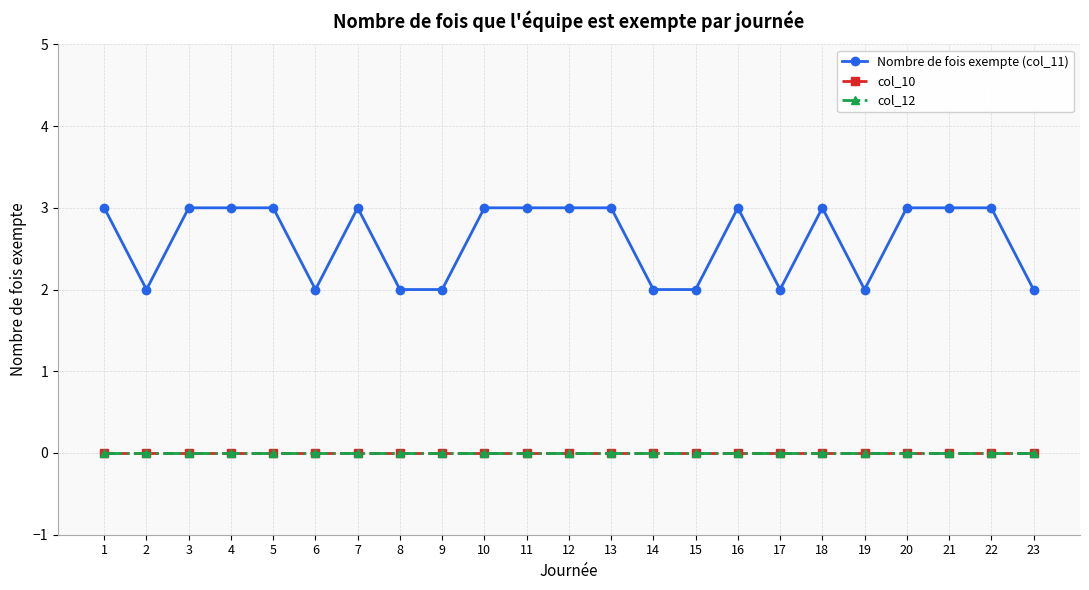

Reading left to right, list all the values displayed in this chart.

Nombre de fois exempte (col_11): 1=3	2=2	3=3	4=3	5=3	6=2	7=3	8=2	9=2	10=3	11=3	12=3	13=3	14=2	15=2	16=3	17=2	18=3	19=2	20=3	21=3	22=3	23=2
col_10: 1=0	2=0	3=0	4=0	5=0	6=0	7=0	8=0	9=0	10=0	11=0	12=0	13=0	14=0	15=0	16=0	17=0	18=0	19=0	20=0	21=0	22=0	23=0
col_12: 1=0	2=0	3=0	4=0	5=0	6=0	7=0	8=0	9=0	10=0	11=0	12=0	13=0	14=0	15=0	16=0	17=0	18=0	19=0	20=0	21=0	22=0	23=0